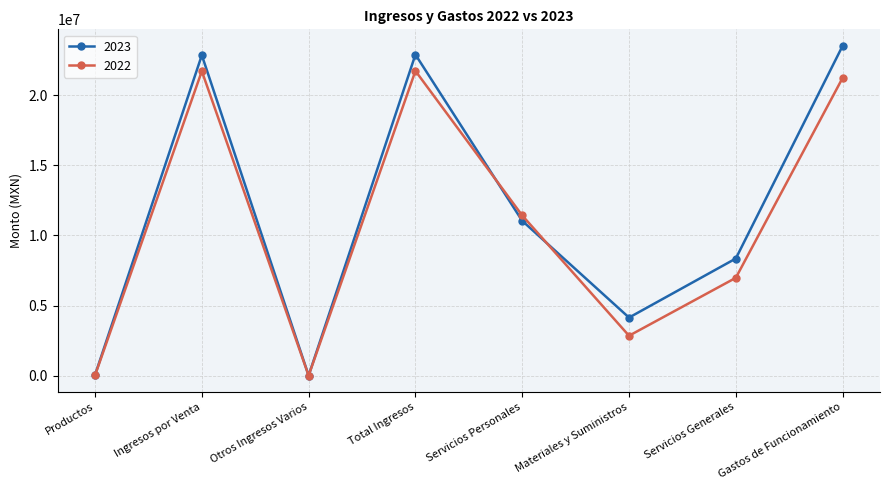

What is the difference between the second highest and second lowest values in the 2023 series?

22869162.4